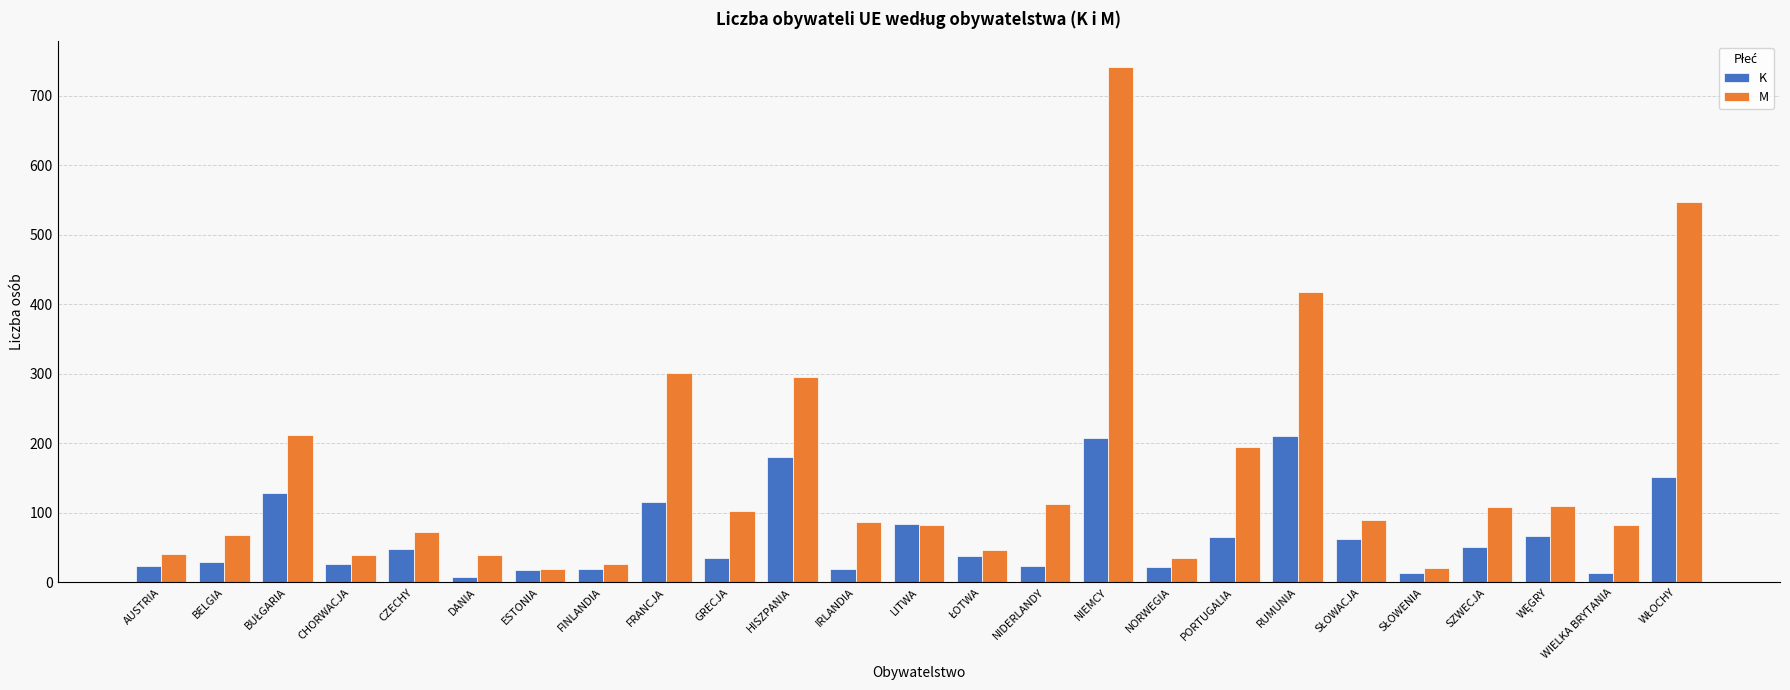

What are all the series names shown in the legend?

K, M